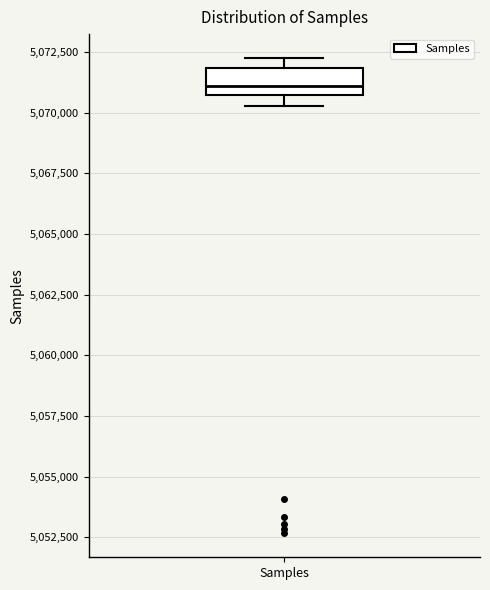

Transcribe this box plot: give where the median line is, the range the box spans, and where the two whiskers end, as read against the y-axis. The values are not printed on the chart, so give them approximately, as read against the axis.

median 5071000, box 5070500 to 5072000, whiskers 5070500 (just below the box's lower edge) to 5072500